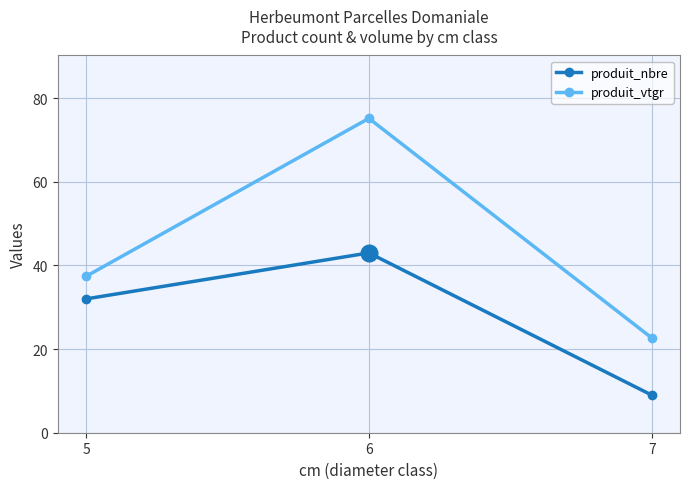

At 7, list the series in order from smallest to largest.

produit_nbre, produit_vtgr